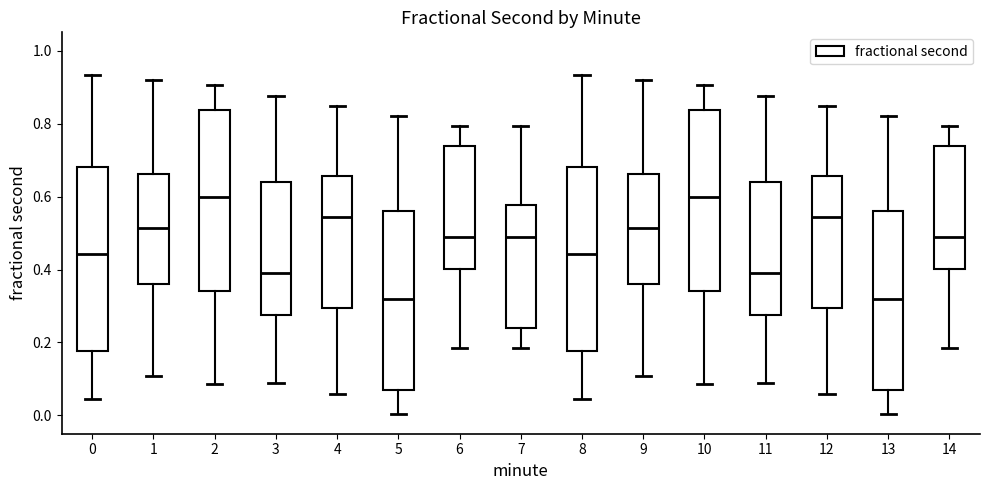

Where is the upper edge of the box at x = 14 on the y-axis? The values are not printed on the chart, so give them approximately, as read against the axis.

0.74